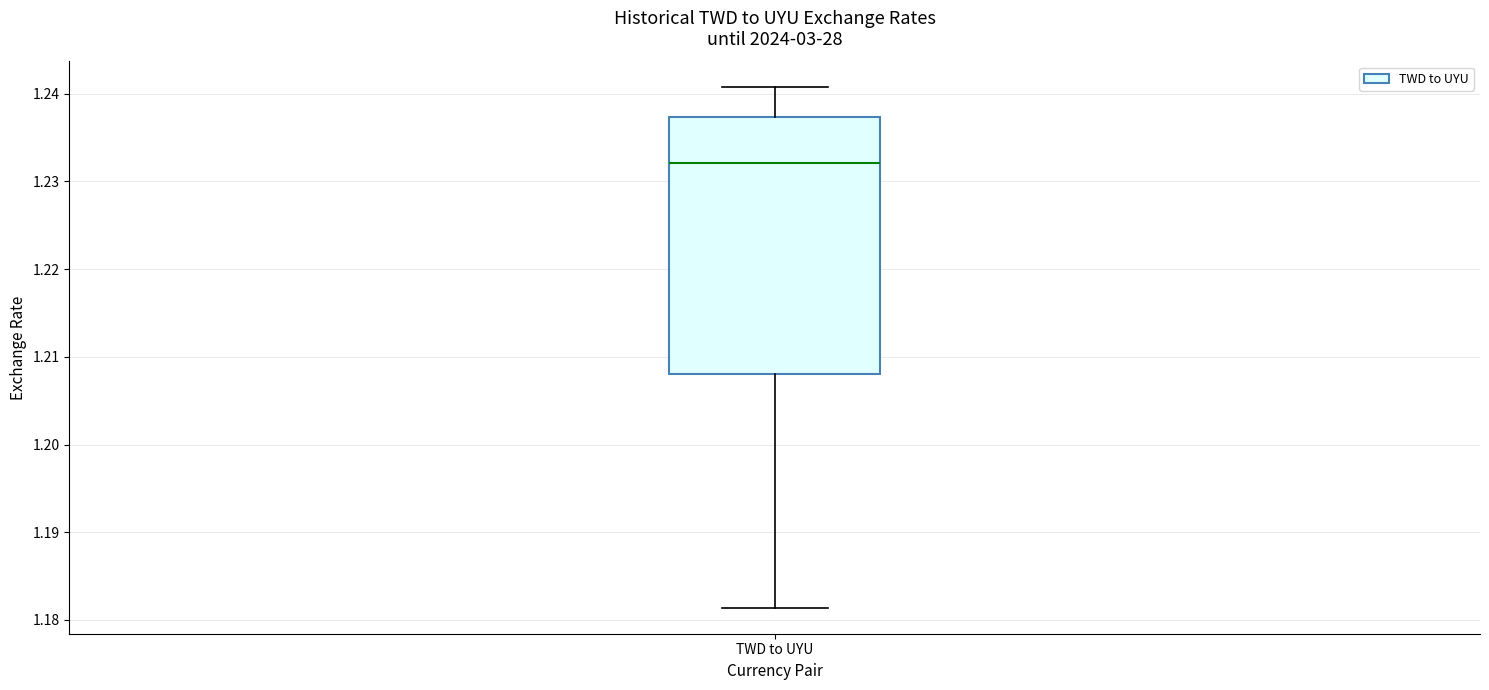

Transcribe this box plot: give where the median line is, the range the box spans, and where the two whiskers end, as read against the y-axis. The values are not printed on the chart, so give them approximately, as read against the axis.

median 1.232, box 1.208 to 1.237, whiskers 1.181 to 1.241